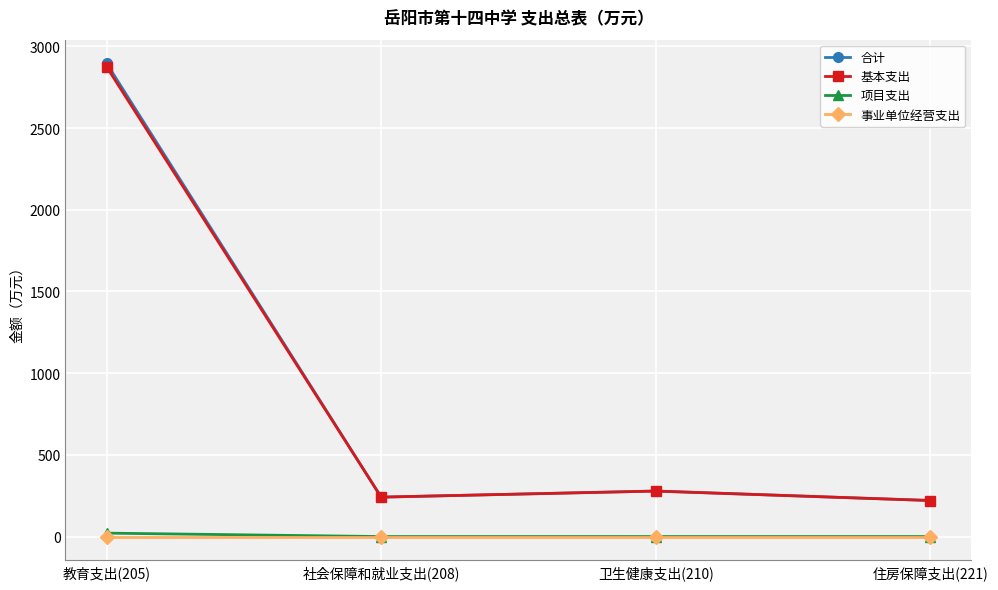

What is the total value across all series at 卫生健康支出(210)?

557.1